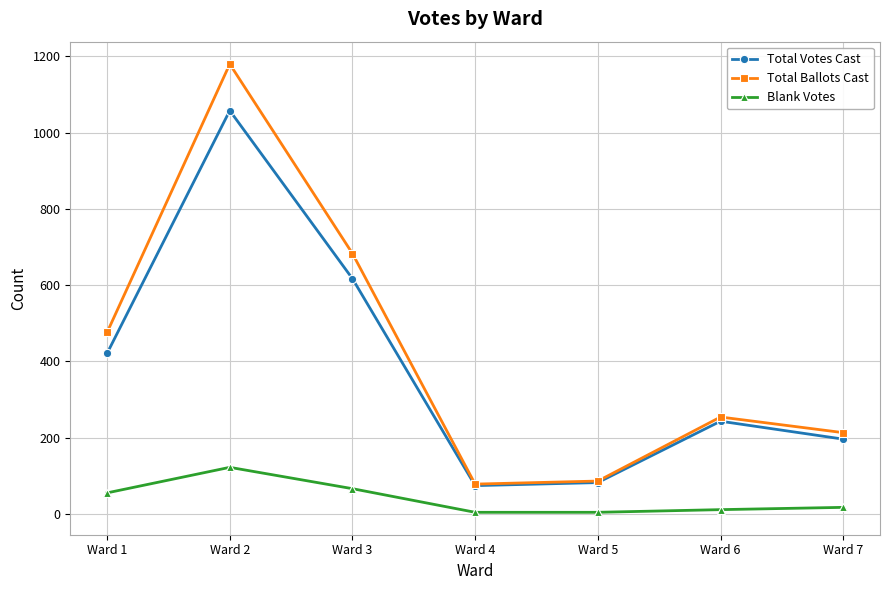

Where is the first local maximum for Blank Votes?

Ward 2